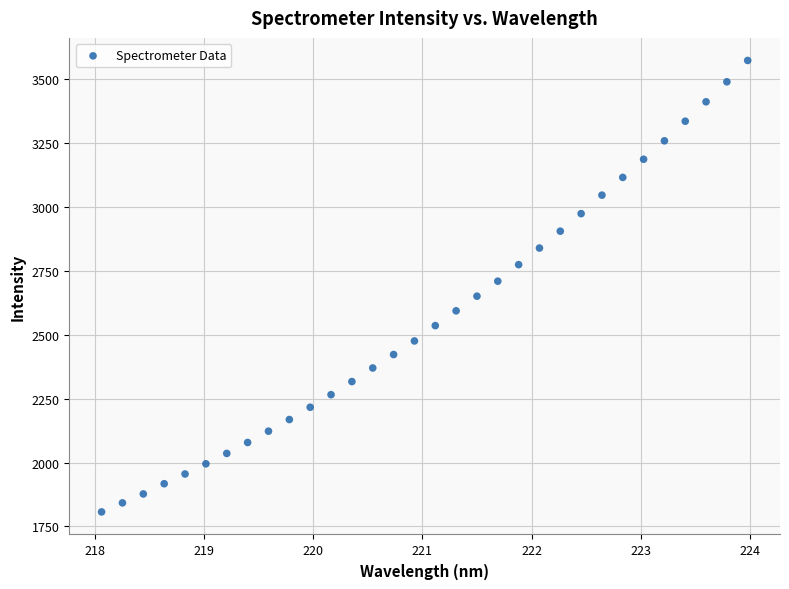

What is the range of Y values (max minus min)?

1767.0